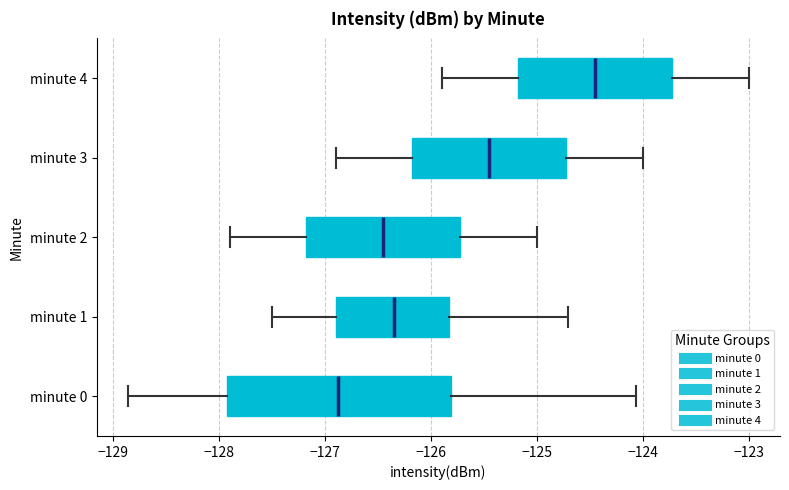

Which box is the widest, from its left edge to its right edge?

minute 0